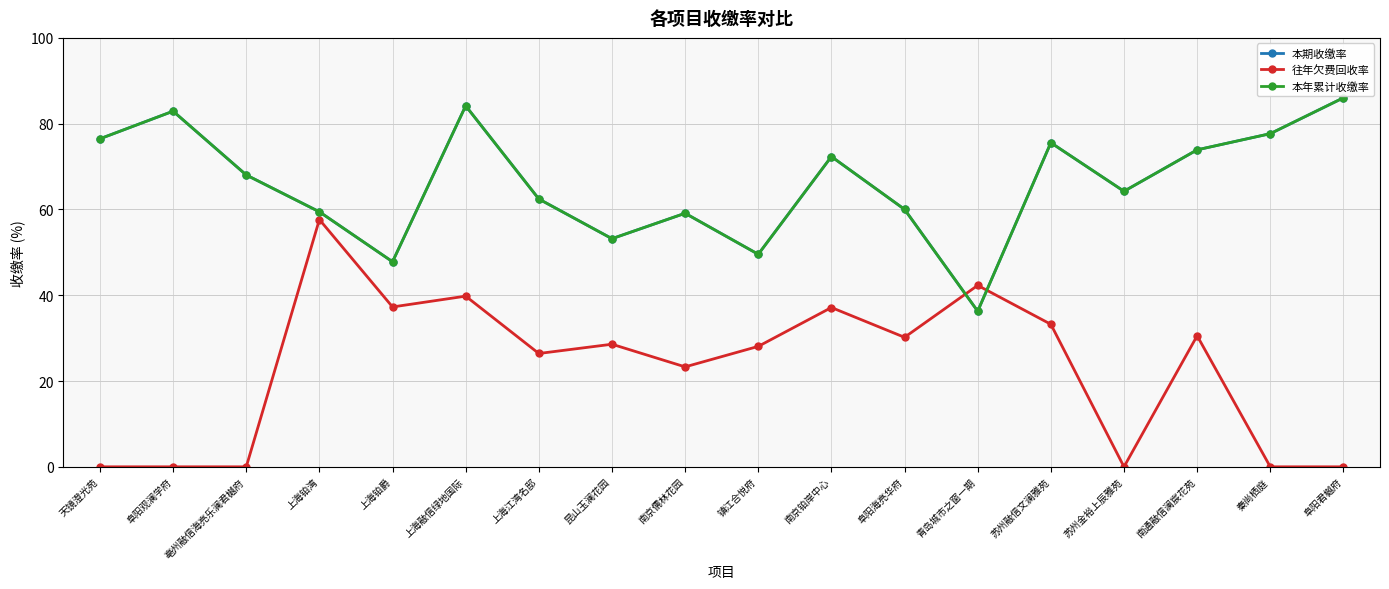

At how many categories does at least one series exceed 70?

8